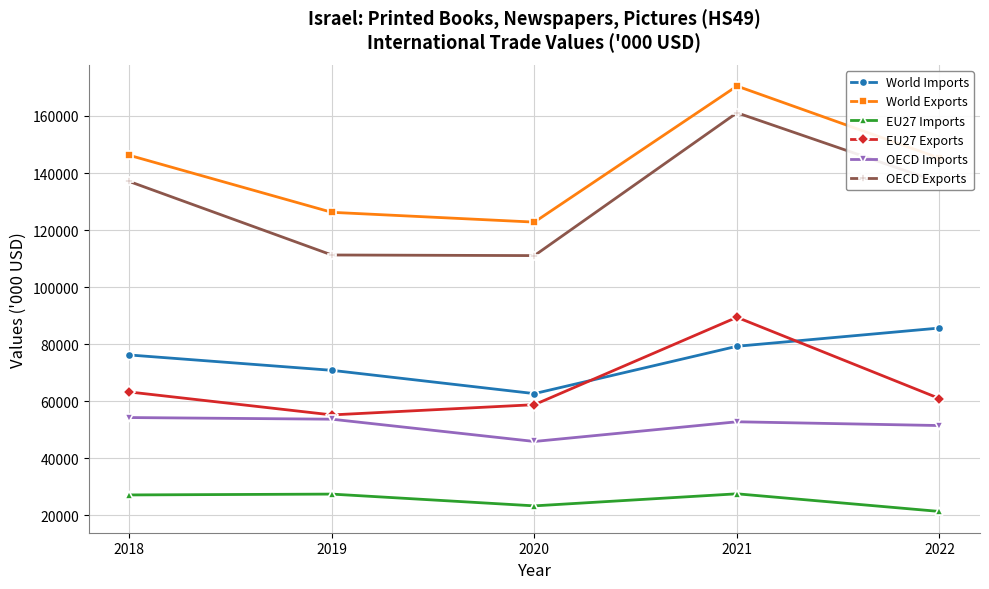

What is the value of the OECD Imports point at the 1st from the left?

54275